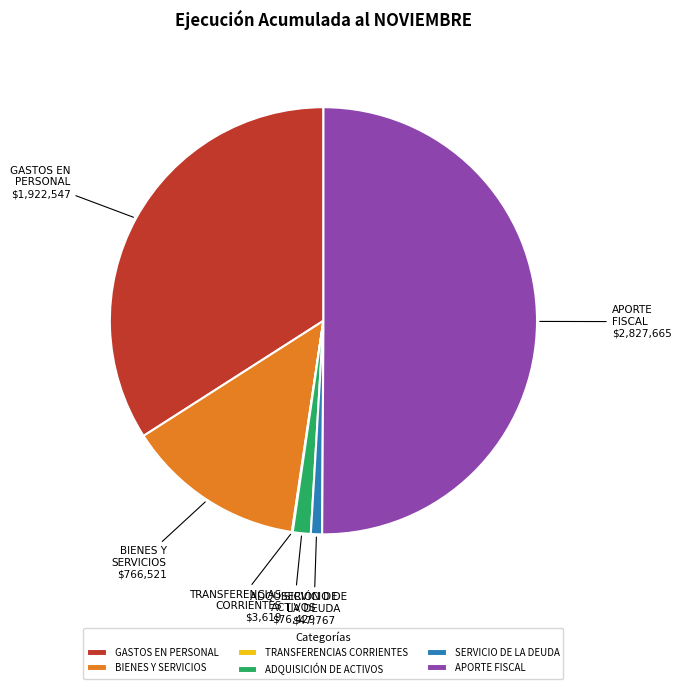

Which slice represents more than half of the pie?

APORTE FISCAL